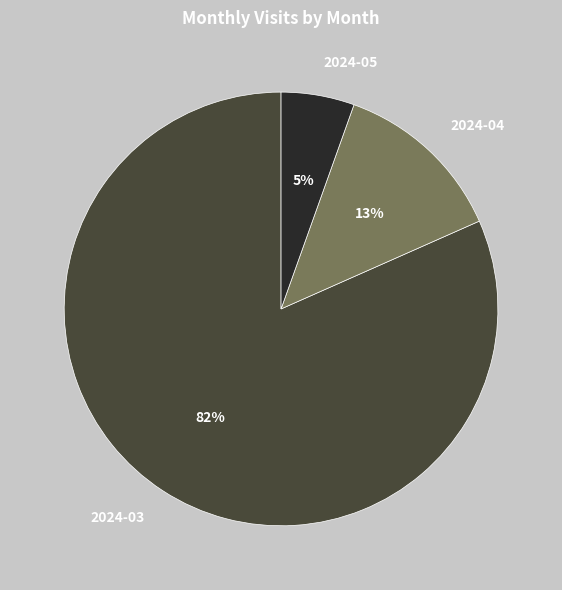

What is the largest slice in the pie chart?

2024-03